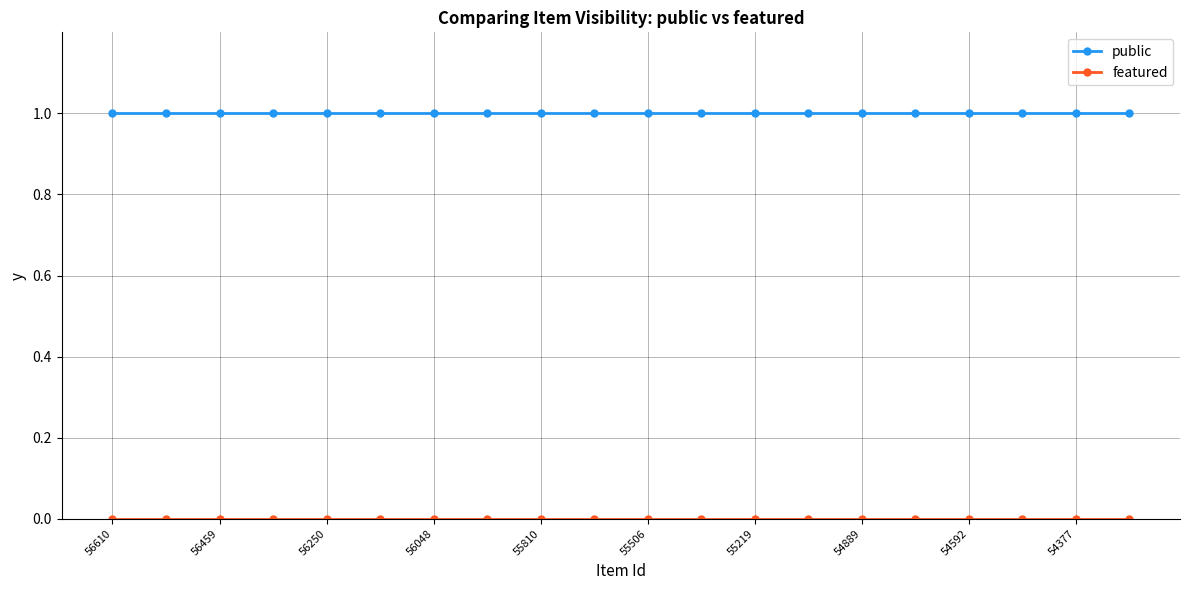

What is the value of the public point at the 11th from the left?

1